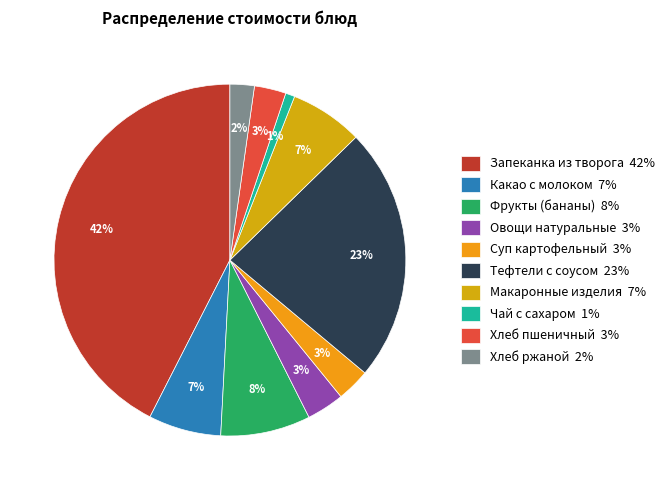

Approximately how many times larger is the value at Суп картофельный compared to Тефтели с соусом?

0.1